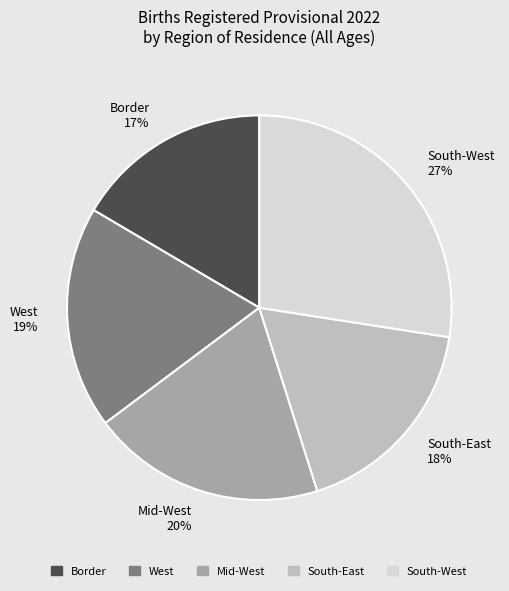

Is it true that West is 19% of the pie?

True